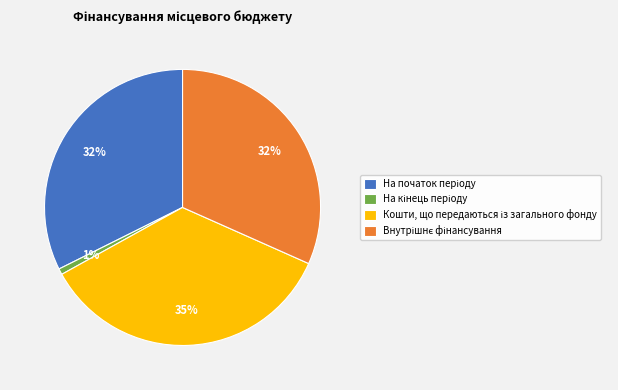

To the nearest percent, what is the average slice percentage?

25%